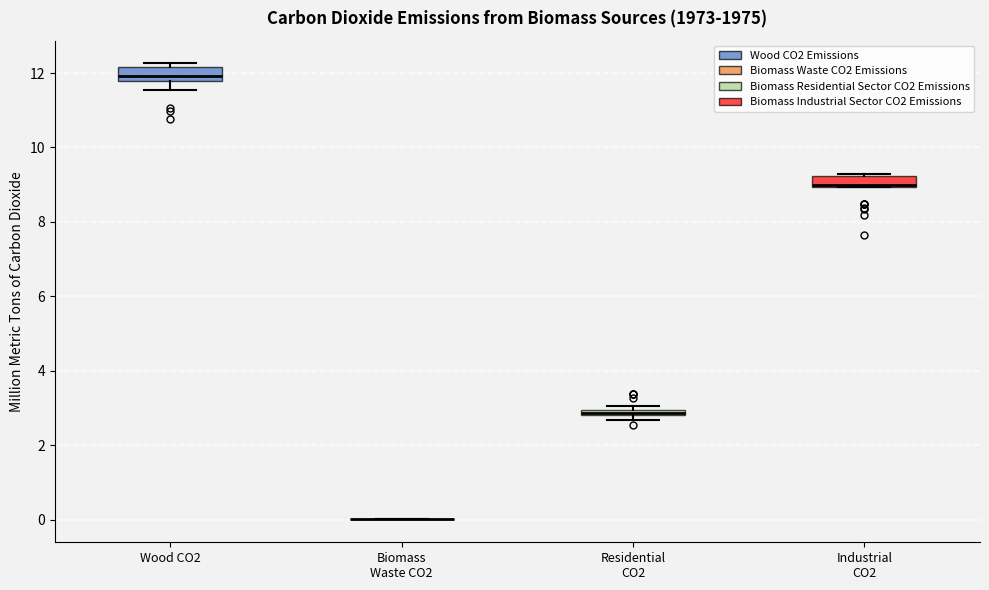

Where is the lower edge of the box for Residential CO2 on the y-axis? The values are not printed on the chart, so give them approximately, as read against the axis.

2.8